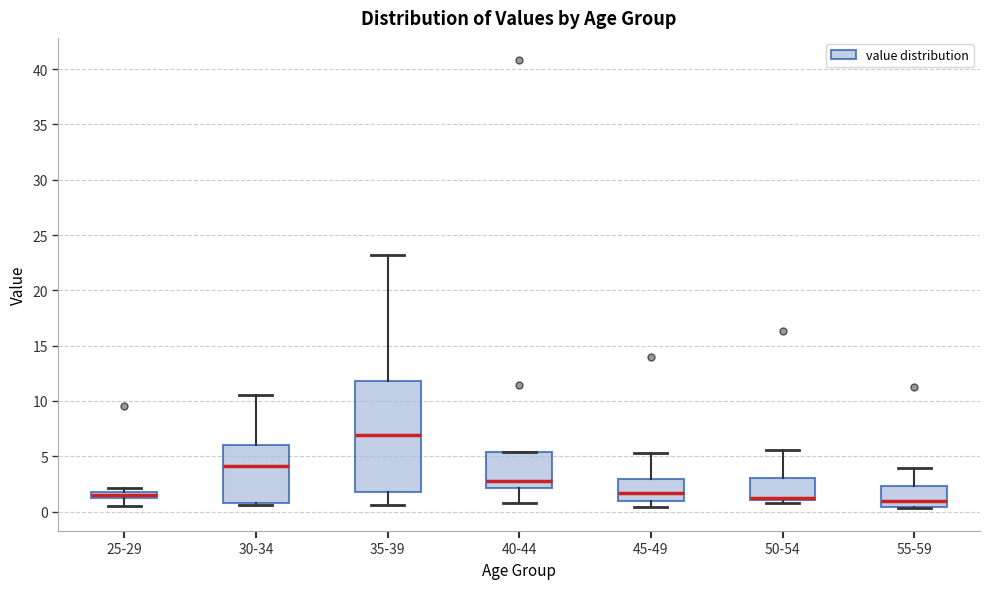

Where is the lower edge of the box for 25-29 on the y-axis? The values are not printed on the chart, so give them approximately, as read against the axis.

1.0